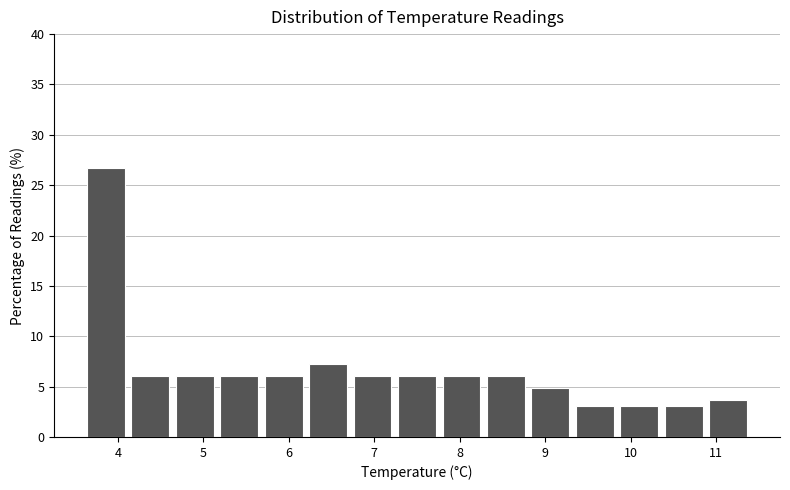

Over which range of the x-axis is the bar tallest?

3.60 to 4.12